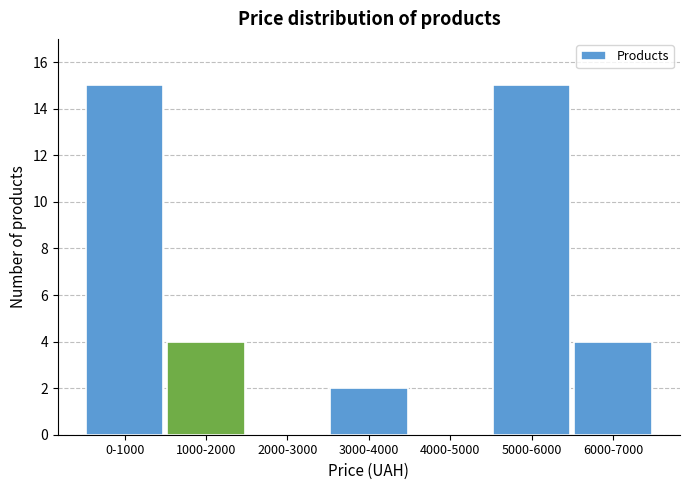

Reading right to left, extract all data points from this chart.

6000-7000=4	5000-6000=15	4000-5000=0	3000-4000=2	2000-3000=0	1000-2000=4	0-1000=15